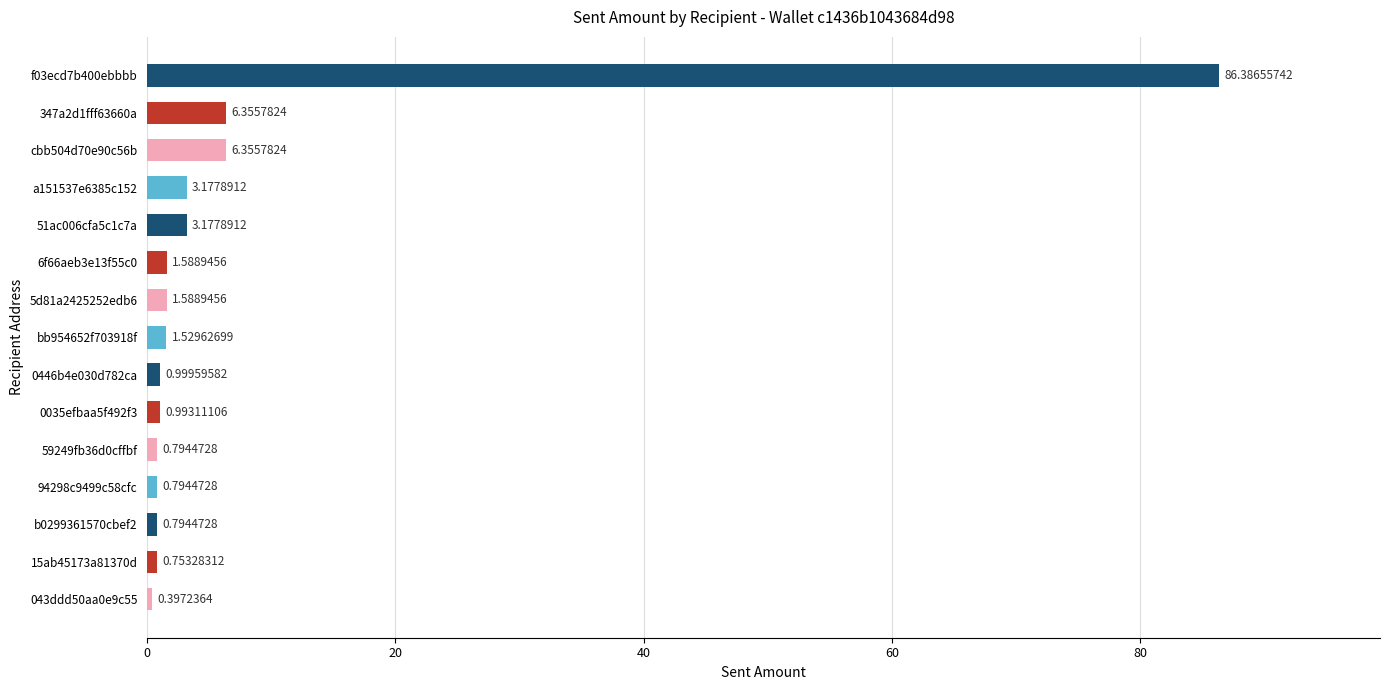

What is the ratio of the value at 15ab45173a81370d to the value at bb954652f703918f?

0.5